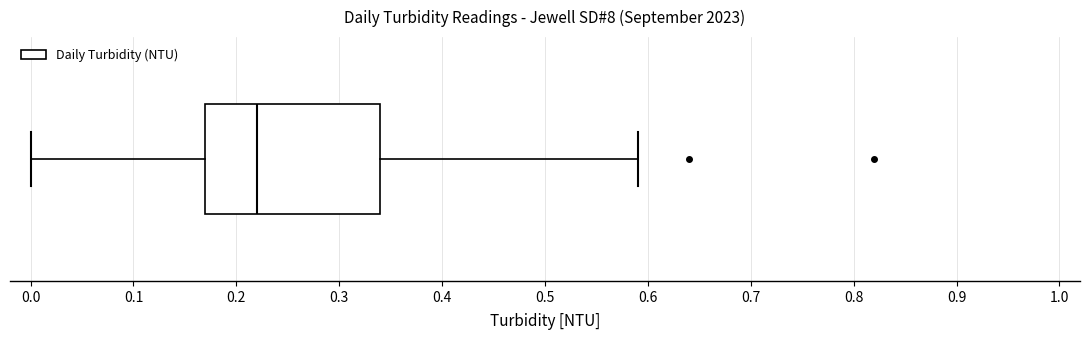

Transcribe this box plot: give where the median line is, the range the box spans, and where the two whiskers end, as read against the x-axis. The values are not printed on the chart, so give them approximately, as read against the axis.

median 0.22, box 0.17 to 0.34, whiskers 0.00 to 0.59